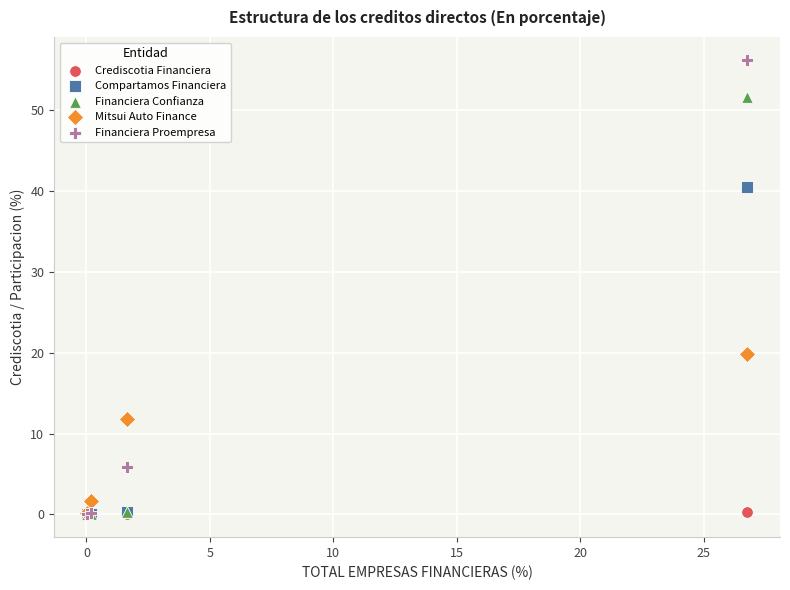

In the Mitsui Auto Finance series, what Y value is closest to 10?

11.9